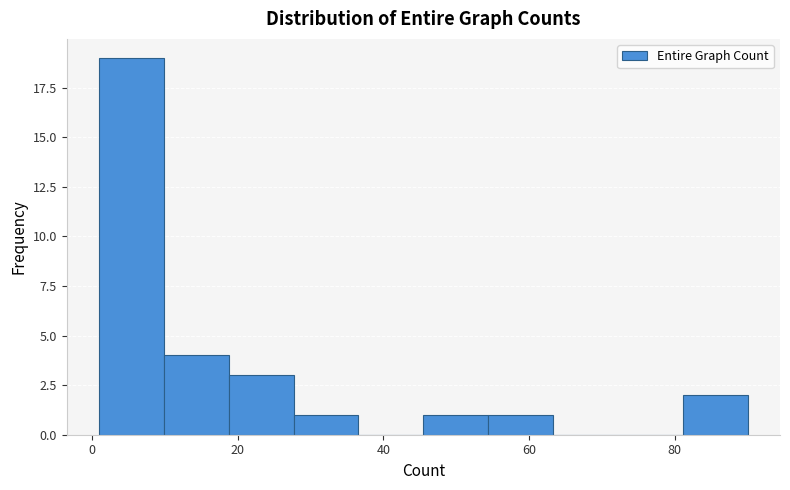

Reading left to right, transcribe this chart: for each bar, give the range it covers on the x-axis and its height. Neither the bar edges nor the heights are printed on the chart, so give them approximately, as read against the axes.

2 to 10: 19
10 to 18: 4
18 to 28: 3
28 to 36: 1
36 to 46: 0
46 to 54: 1
54 to 64: 1
64 to 72: 0
72 to 82: 0
82 to 90: 2